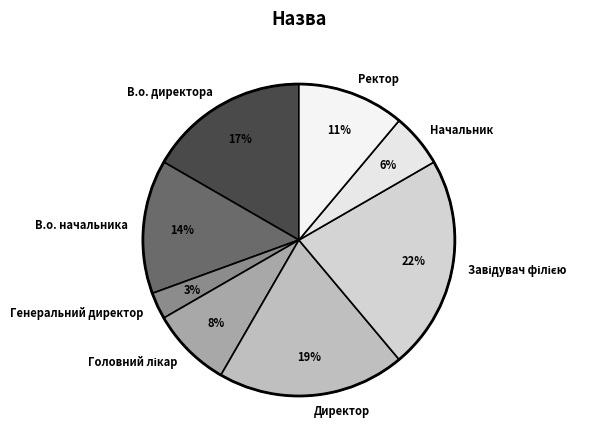

To the nearest percent, what portion does Ректор represent?

11%